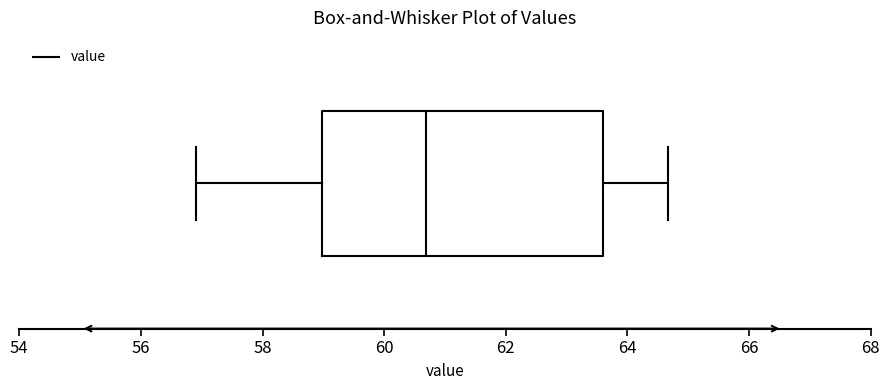

Where does the median line of the box sit on the x-axis? The values are not printed on the chart, so give them approximately, as read against the axis.

60.6